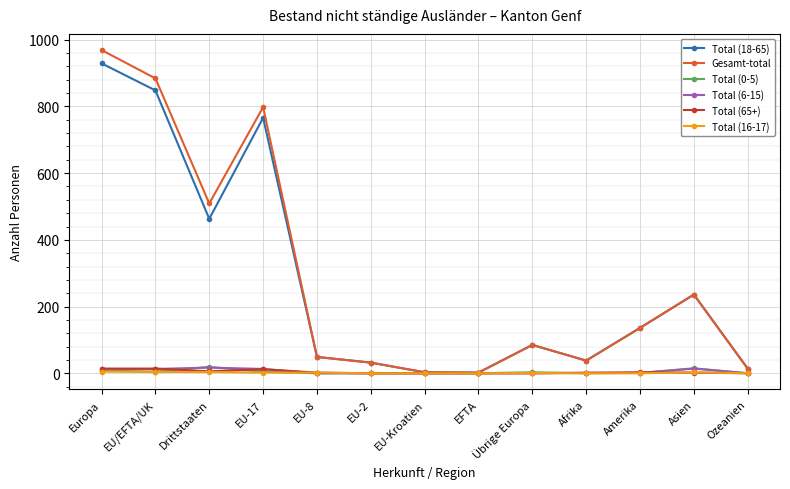

What is the label of the 12th point from the right?

EU/EFTA/UK